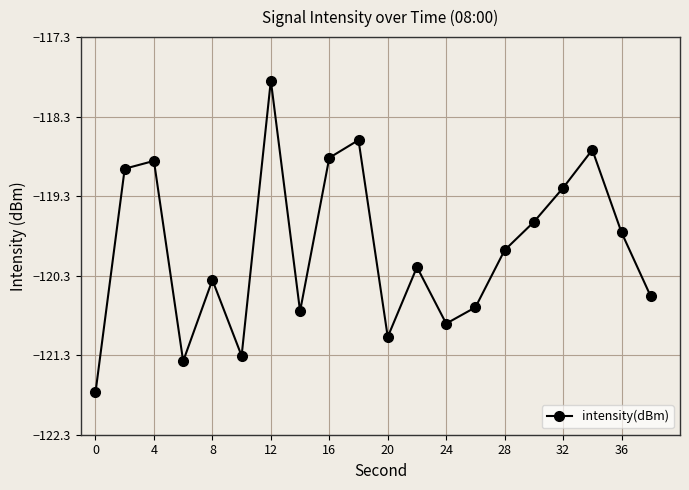

What is the value of the 1st point from the left?

-121.8